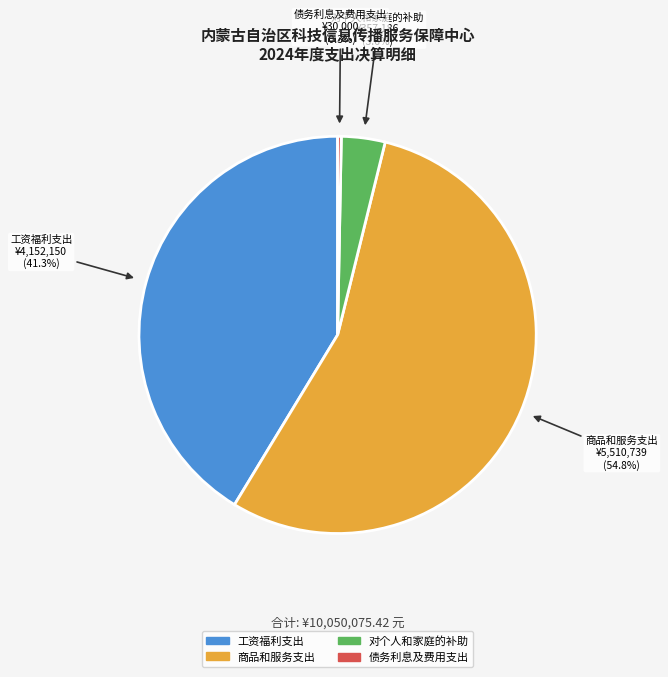

The 工资福利支出 slice represents 41% of the pie. True or false?

True